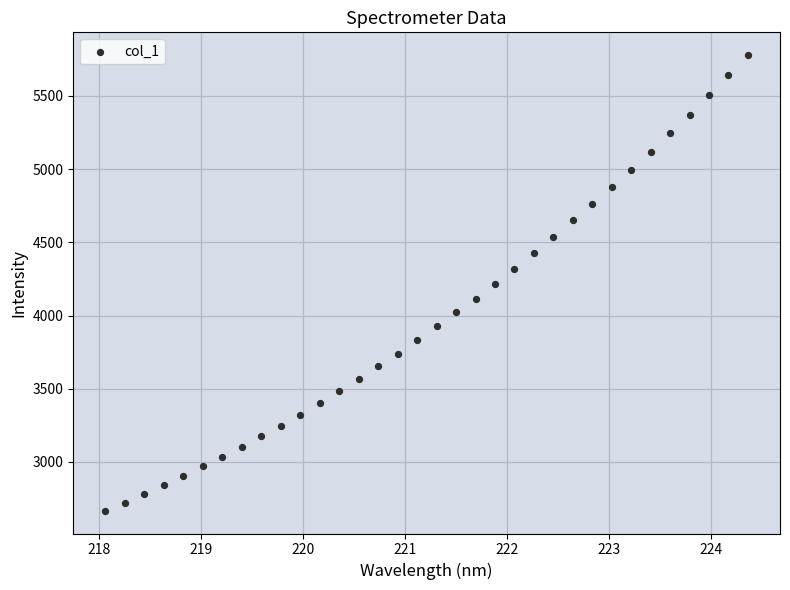

What is the range of X values (max minus min)?

6.3